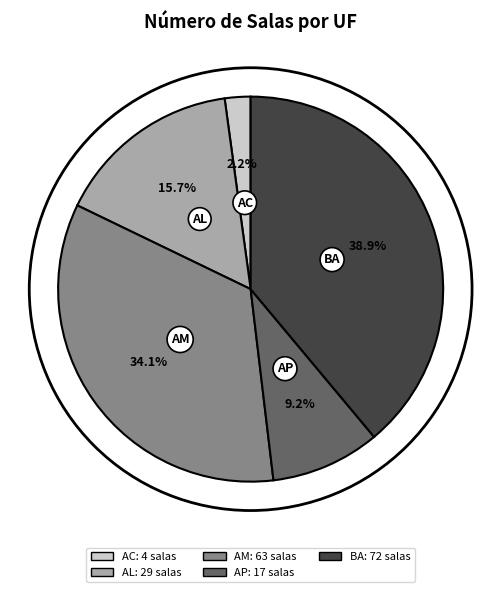

Does any single category account for the majority?

No